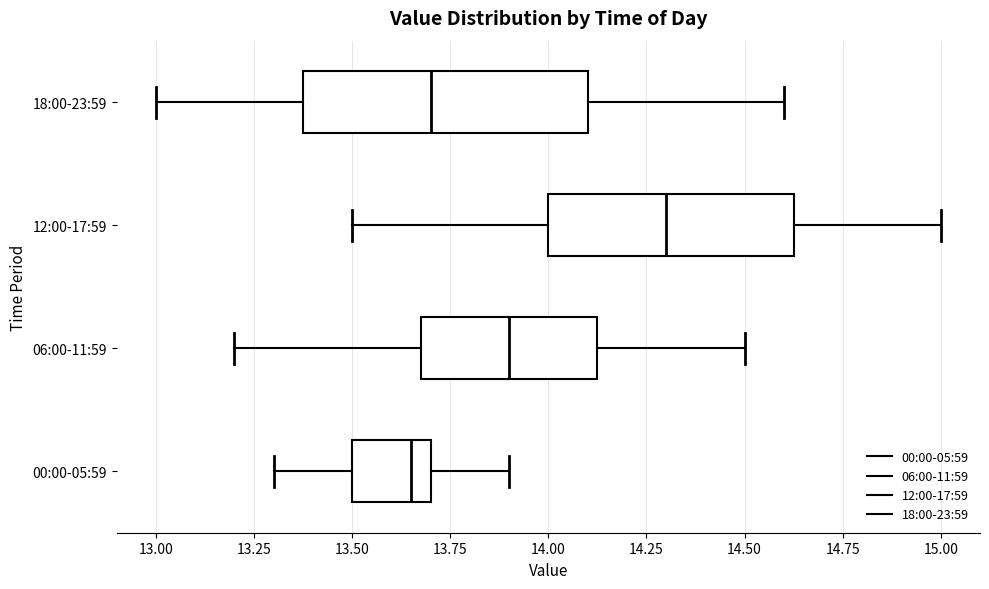

Reading bottom to top, transcribe this box plot: for each box, give where its median line is, the range the box spans, and where its two whiskers end, as read against the x-axis. The values are not printed on the chart, so give them approximately, as read against the axis.

00:00-05:59: median 13.65, box 13.50 to 13.70, whiskers 13.30 to 13.90
06:00-11:59: median 13.90, box 13.70 to 14.15, whiskers 13.20 to 14.50
12:00-17:59: median 14.30, box 14.00 to 14.65, whiskers 13.50 to 15.00
18:00-23:59: median 13.70, box 13.40 to 14.10, whiskers 13.00 to 14.60